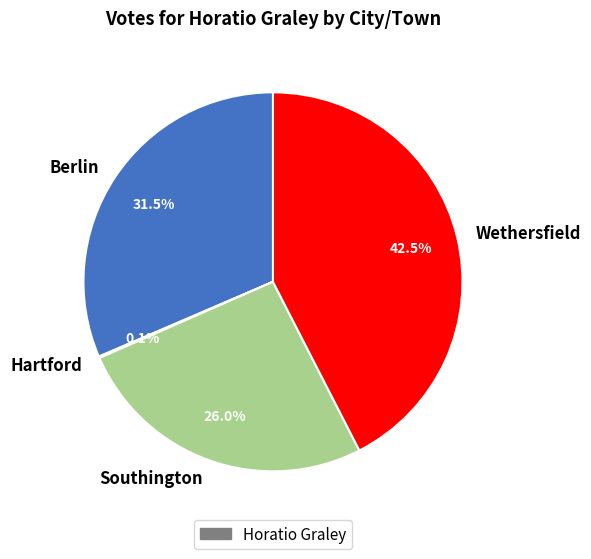

Between Wethersfield and Berlin, which is larger?

Wethersfield